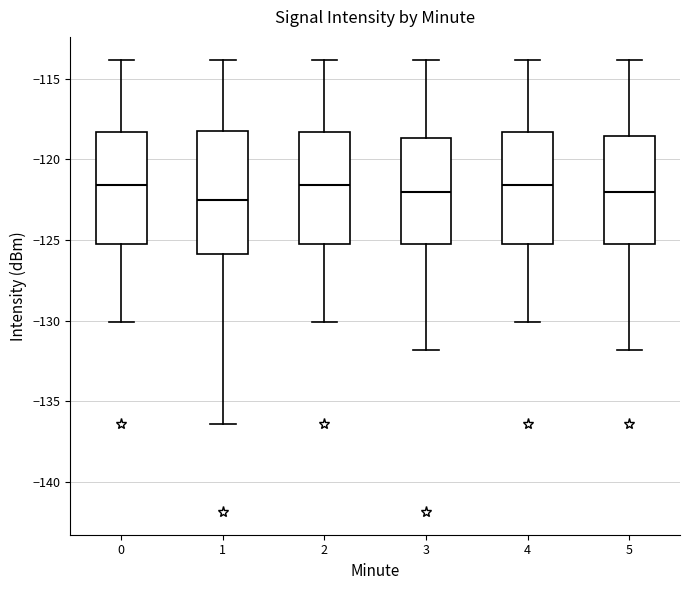

Reading left to right, transcribe this box plot: for each box, give where its median line is, the range the box spans, and where its two whiskers end, as read against the y-axis. The values are not printed on the chart, so give them approximately, as read against the axis.

0: median -121.5, box -125.5 to -118.5, whiskers -130.0 to -114.0
1: median -122.5, box -126.0 to -118.5, whiskers -136.5 to -114.0
2: median -121.5, box -125.5 to -118.5, whiskers -130.0 to -114.0
3: median -122.0, box -125.5 to -118.5, whiskers -132.0 to -114.0
4: median -121.5, box -125.5 to -118.5, whiskers -130.0 to -114.0
5: median -122.0, box -125.5 to -118.5, whiskers -132.0 to -114.0